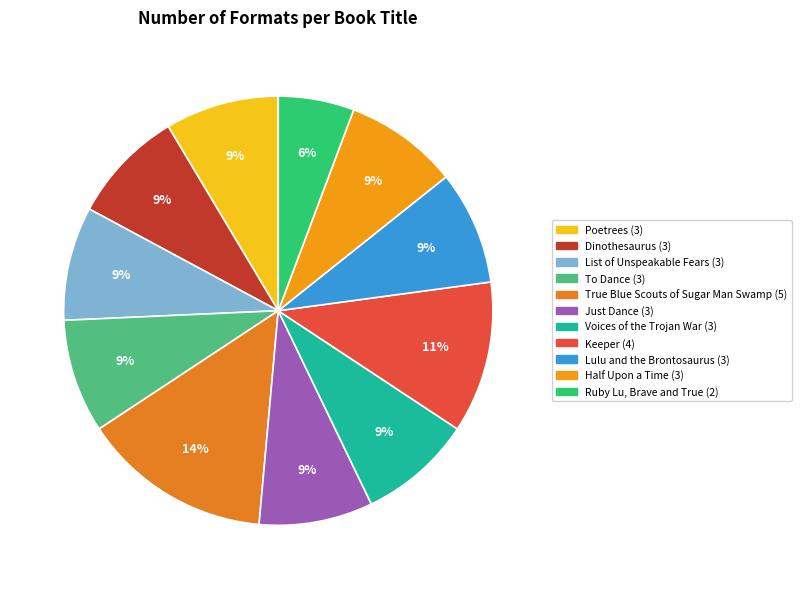

The Just Dance slice represents 18% of the pie. True or false?

False